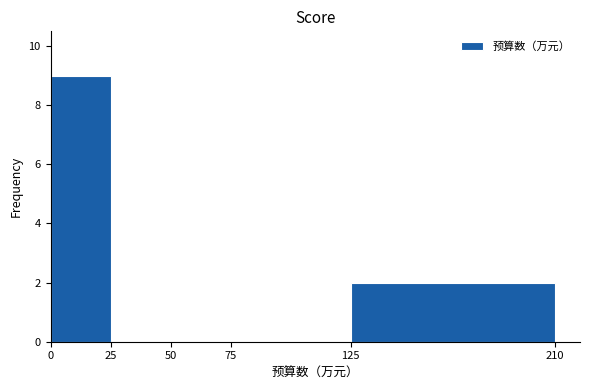

Over which range of the x-axis is the bar tallest?

0 to 25